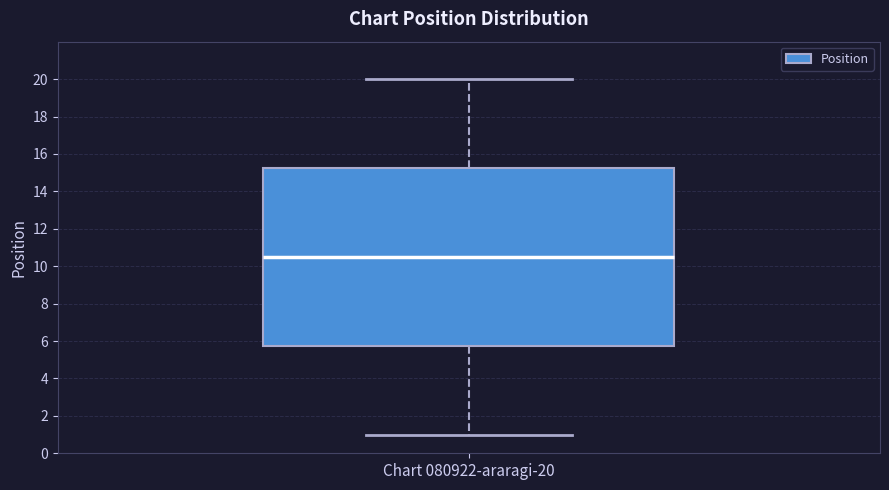

Transcribe this box plot: give where the median line is, the range the box spans, and where the two whiskers end, as read against the y-axis. The values are not printed on the chart, so give them approximately, as read against the axis.

median 10.6, box 5.8 to 15.2, whiskers 1.0 to 20.0